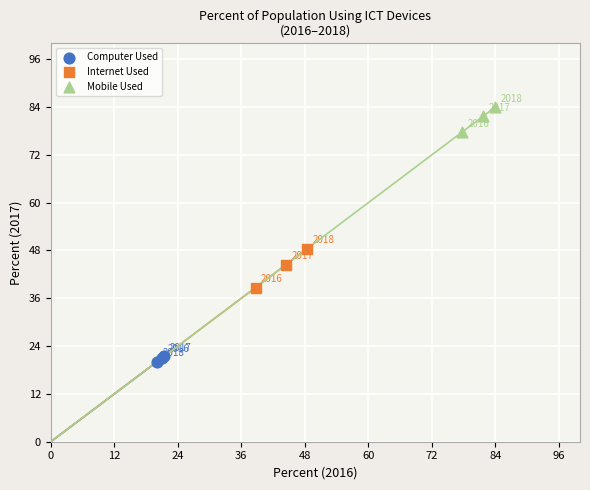

What are all the series names shown in the legend?

Computer Used, Internet Used, Mobile Used